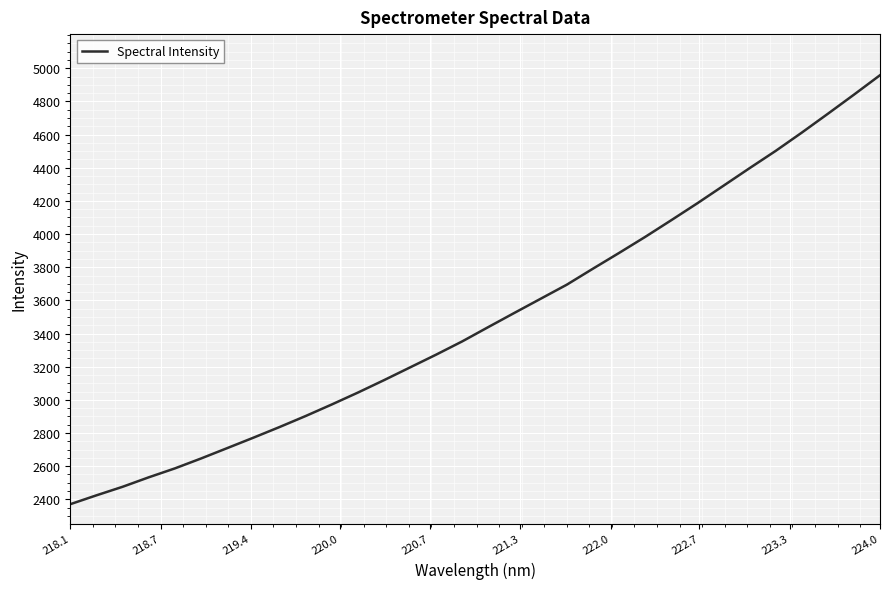

What is the smallest value displayed?

2370.5